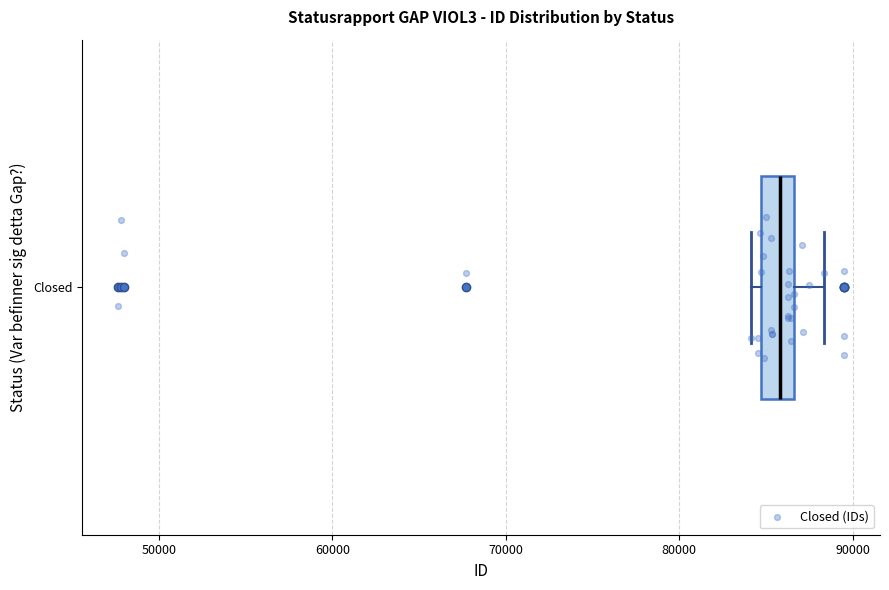

Where does the median line of the box for Closed sit on the x-axis? The values are not printed on the chart, so give them approximately, as read against the axis.

86000